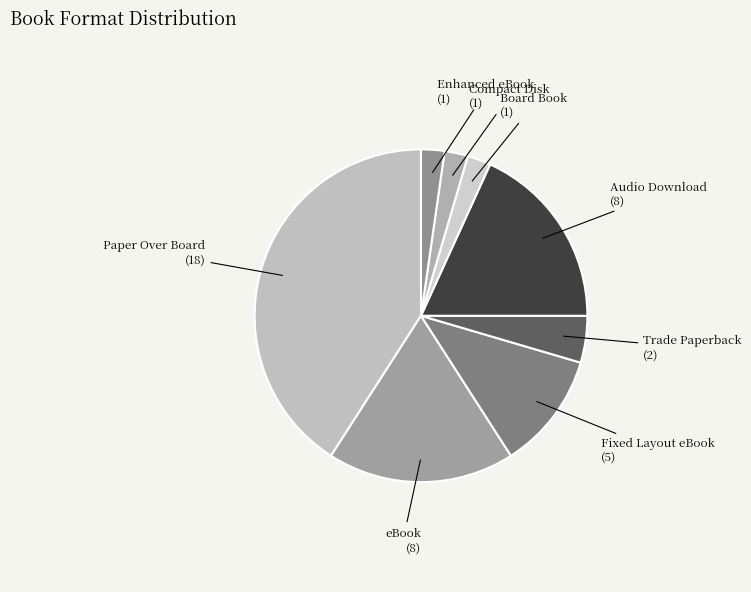

Approximately how many times larger is the value at Paper Over Board compared to Board Book?

18.0